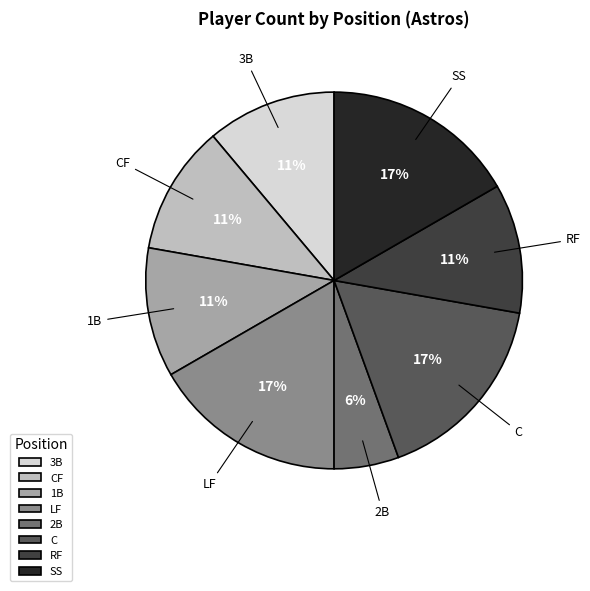

How many segments does this pie chart have?

8